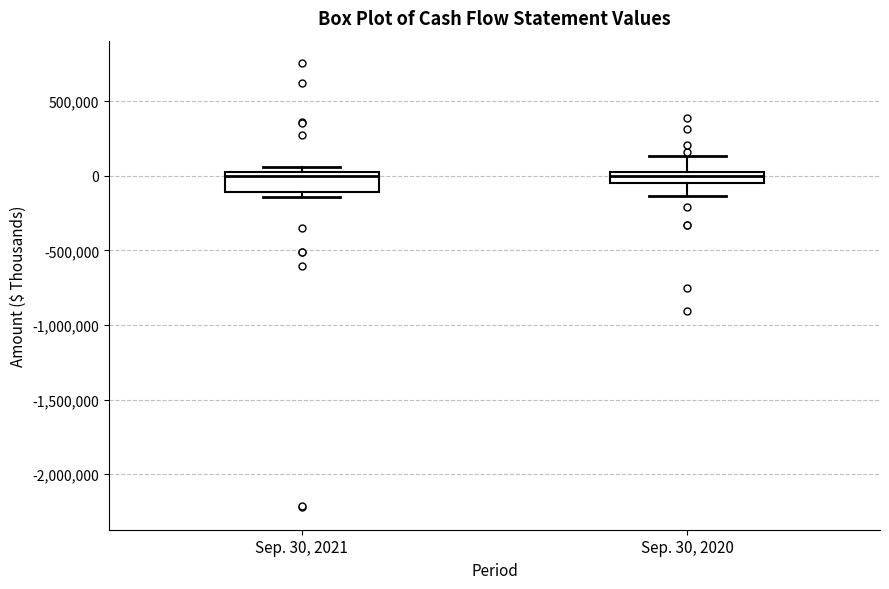

Comparing the boxes themselves (not the whiskers), which one is the tallest?

Sep. 30, 2021